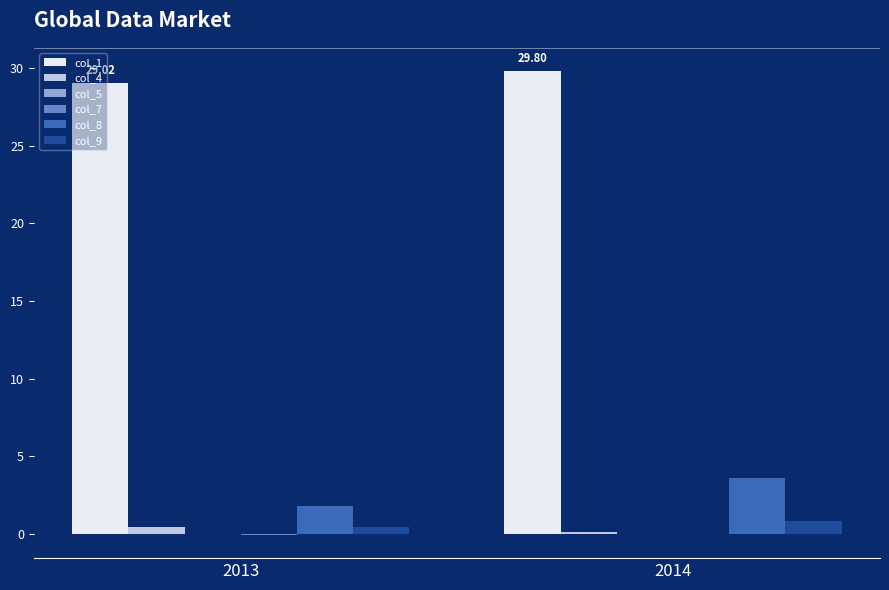

At which label does col_9 reach its peak?

2014